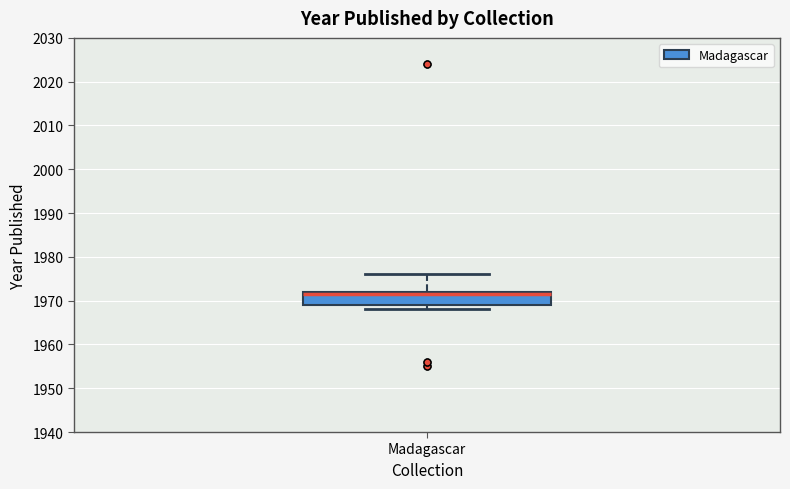

Where does the upper whisker of the box for Madagascar end on the y-axis? The values are not printed on the chart, so give them approximately, as read against the axis.

1976